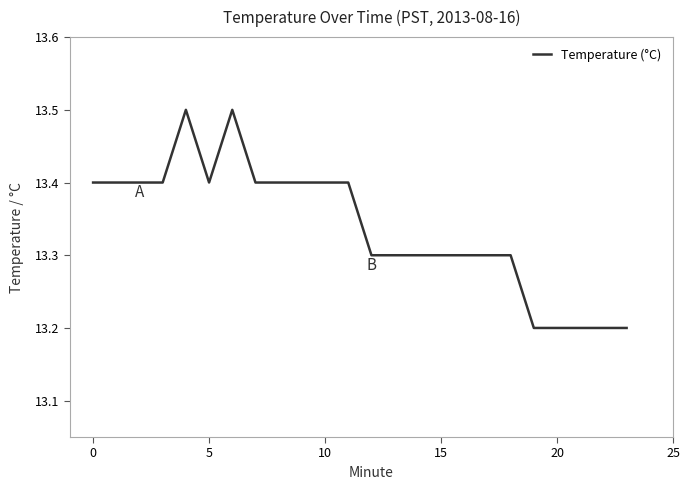

What is the smallest value displayed?

13.2